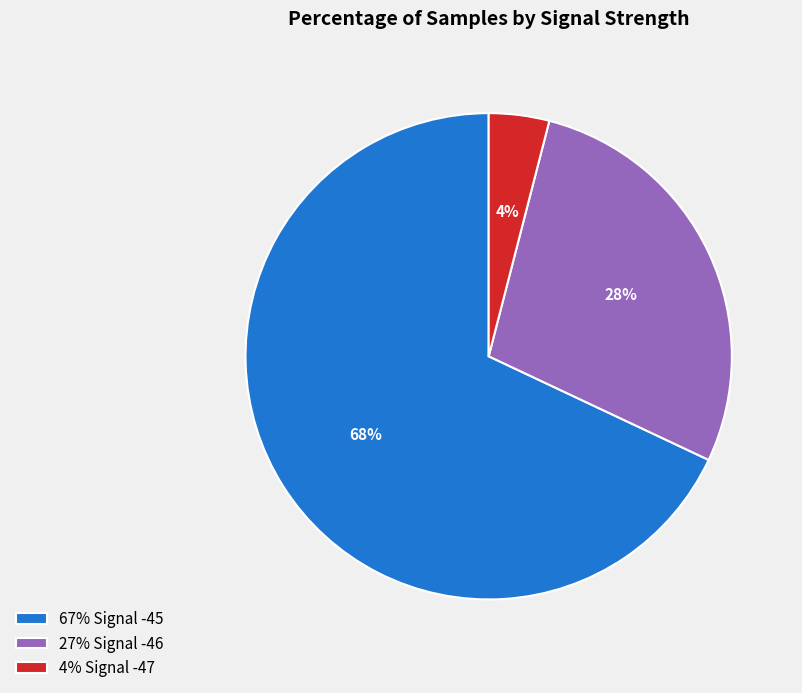

Approximately how many times larger is the value at 27% Signal -46 compared to 4% Signal -47?

7.0